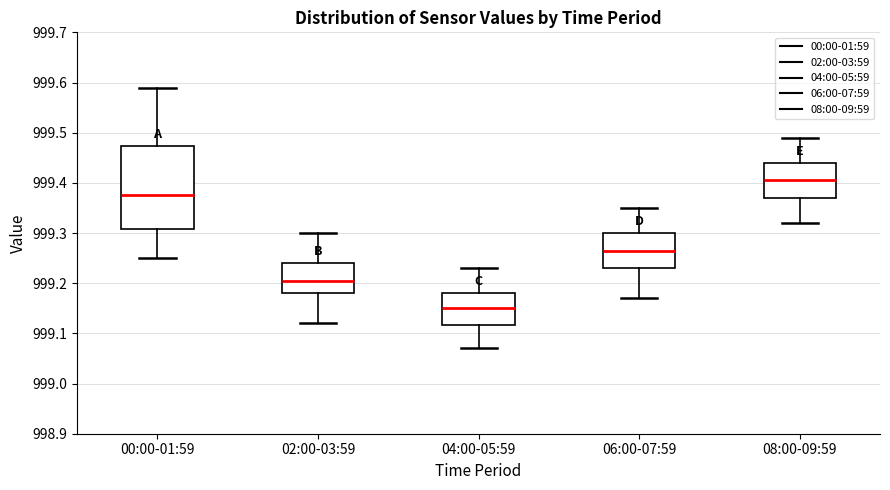

Which box's median line is the highest?

08:00-09:59